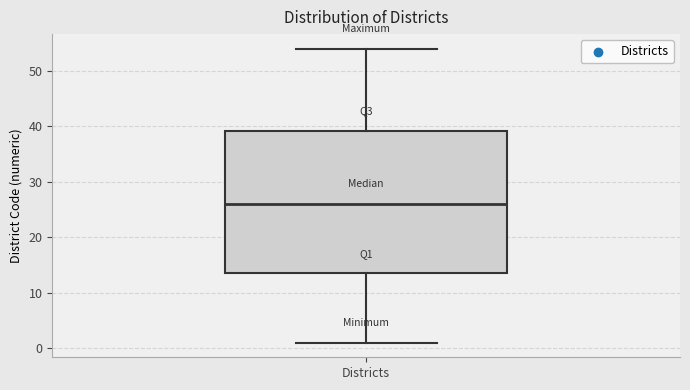

Where does the upper whisker of the box for Districts end on the y-axis? The values are not printed on the chart, so give them approximately, as read against the axis.

54